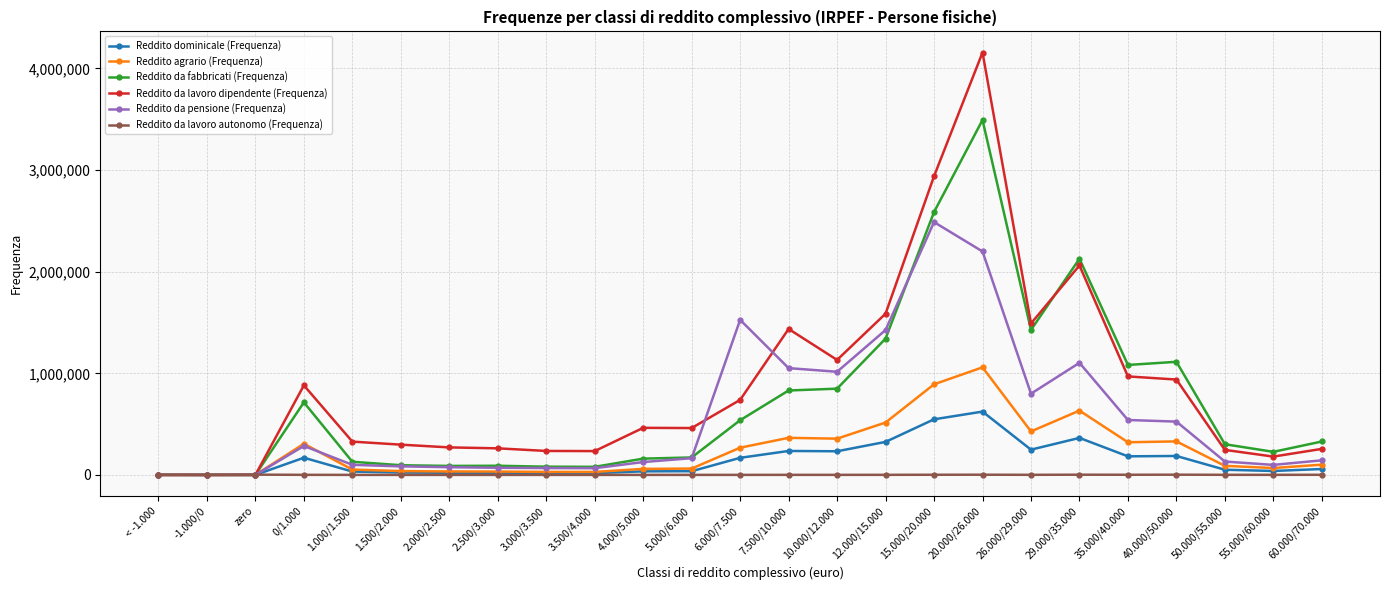

How many lines are shown in the chart?

6